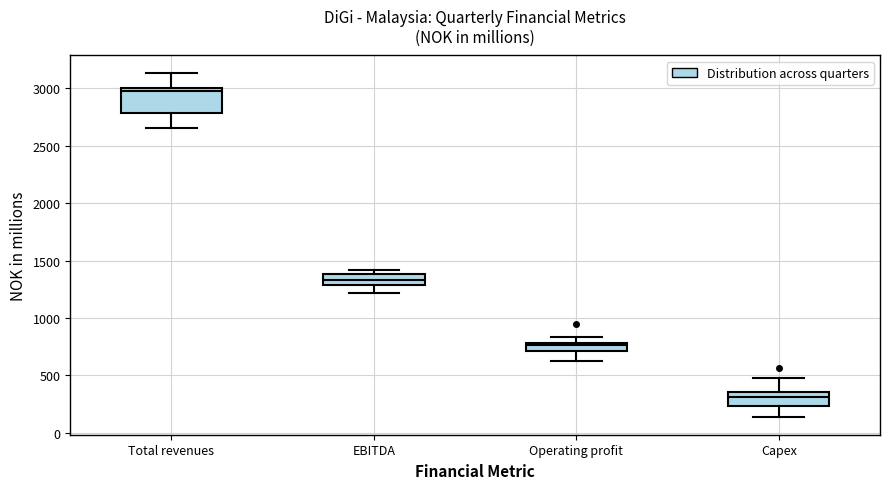

Which box is the tallest, from its lower edge to its upper edge?

Total revenues